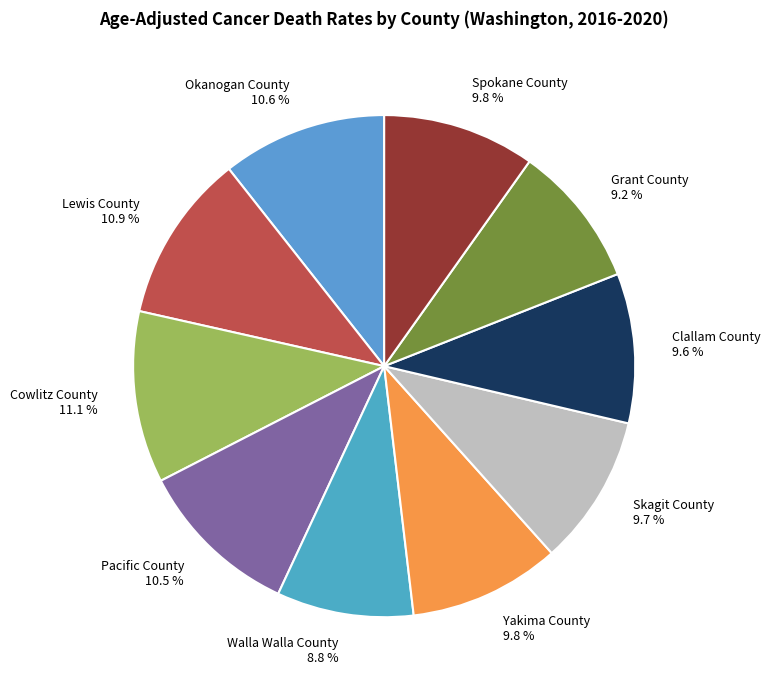

True or false: Spokane County accounts for 10% of the total.

True